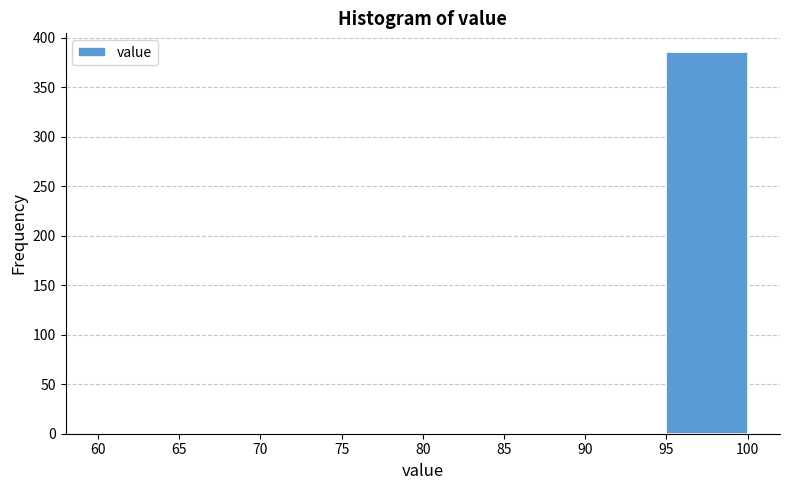

Reading left to right, list every bar in this chart as the range it spans on the x-axis followed by its height. The values are not printed on the chart, so give them approximately, as read against the axis.

60 to 65: 0
65 to 70: 0
70 to 75: 0
75 to 80: 0
80 to 85: 0
85 to 90: 0
90 to 95: 0
95 to 100: 385